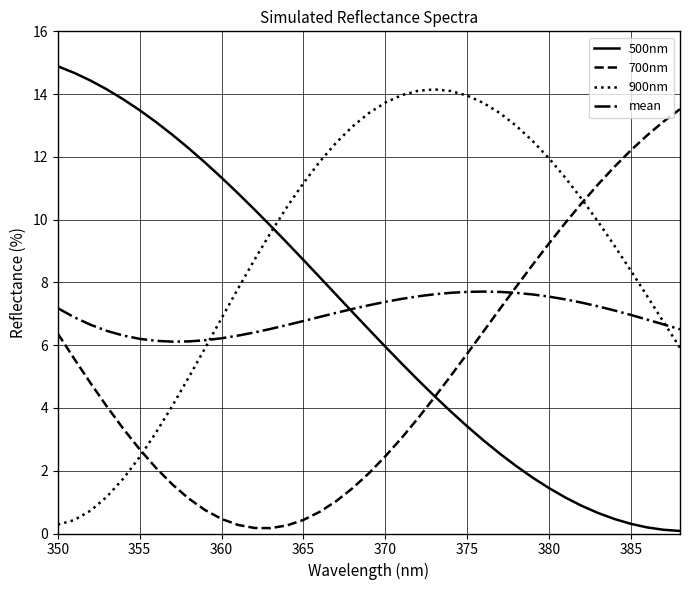

True or false: 900nm has more than 0 points higher than both neighbors.

True